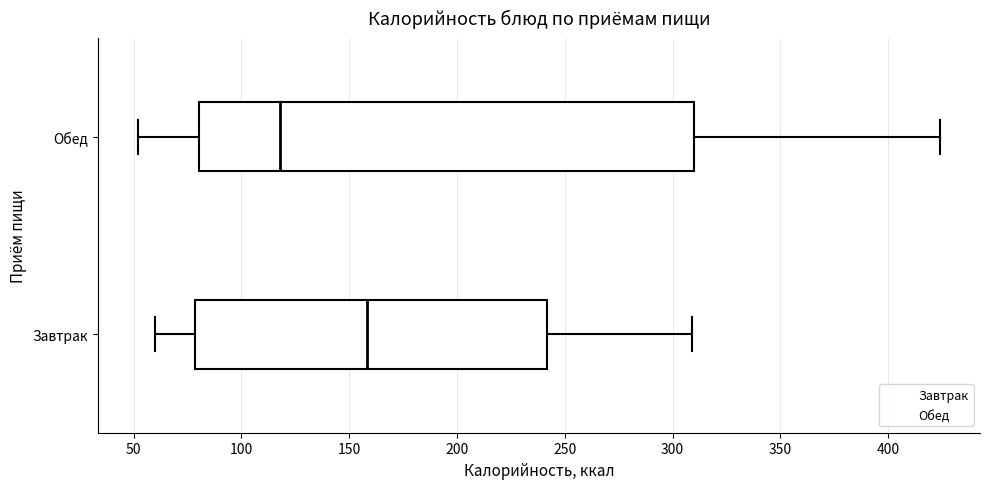

Reading bottom to top, transcribe this box plot: for each box, give where its median line is, the range the box spans, and where its two whiskers end, as read against the x-axis. The values are not printed on the chart, so give them approximately, as read against the axis.

Завтрак: median 160, box 80 to 240, whiskers 60 to 310
Обед: median 120, box 80 to 310, whiskers 50 to 425